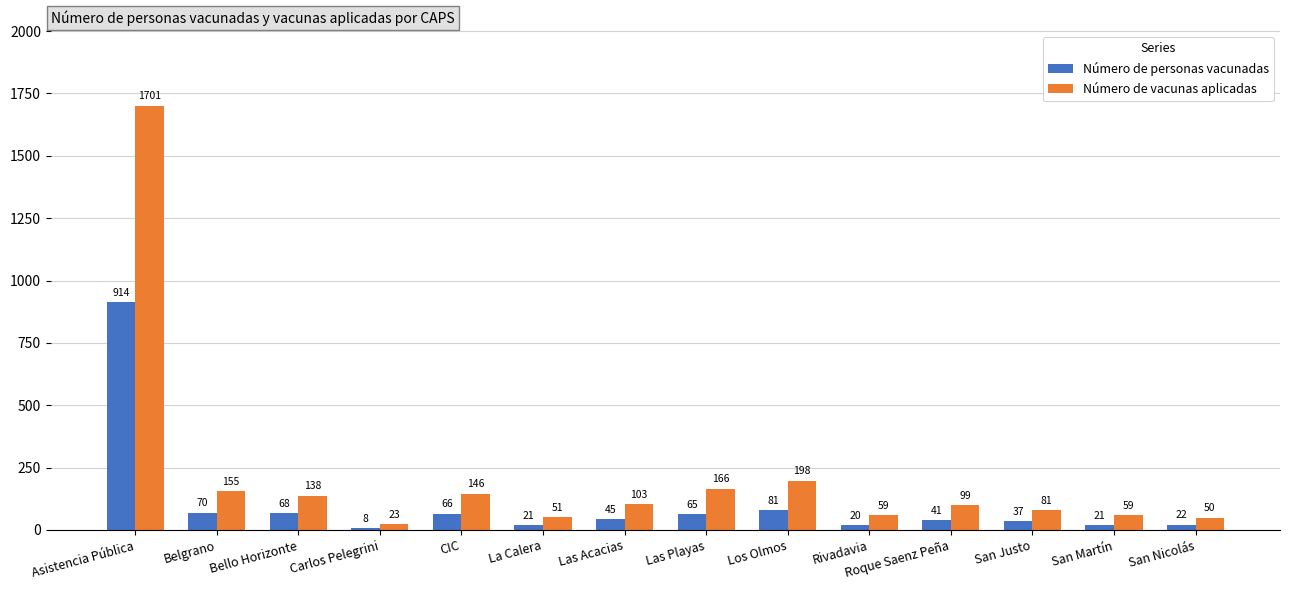

What is the sum of all Número de personas vacunadas values?

1479